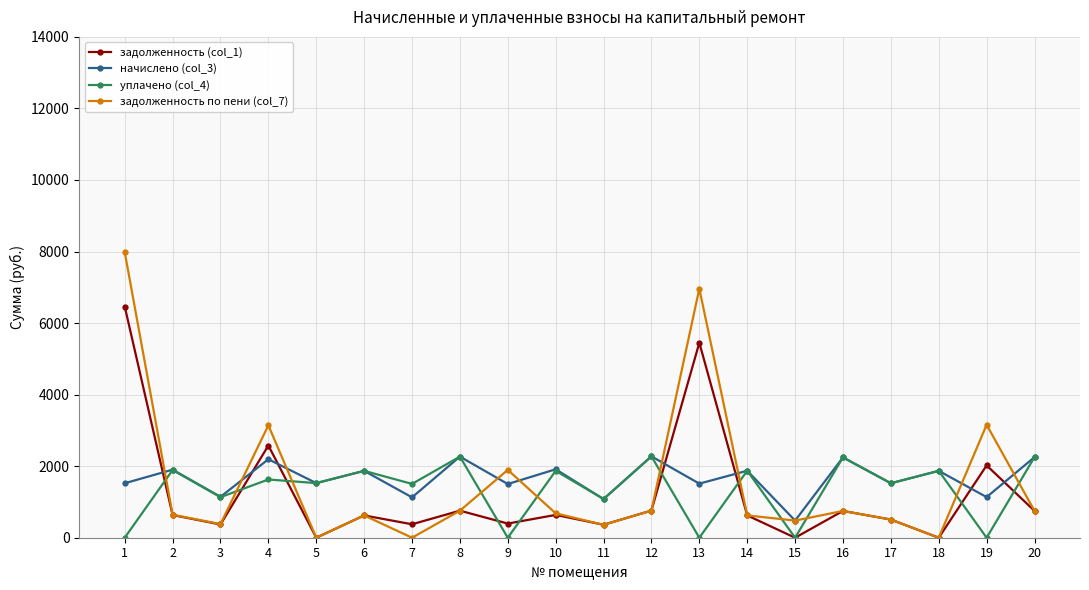

The value of задолженность по пени (col_7) at 1 is 12505.2. True or false?

False